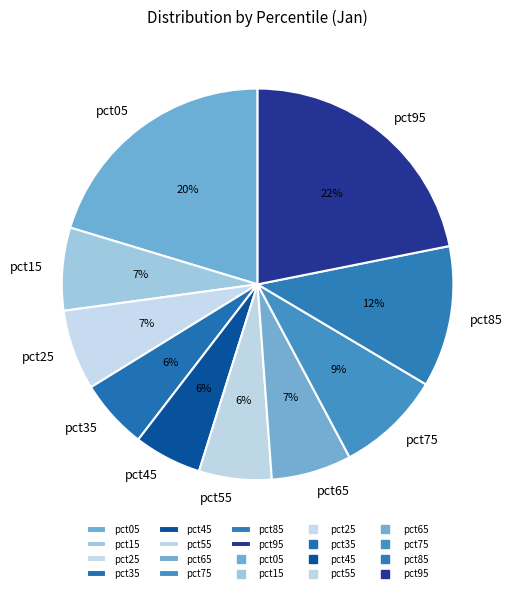

Is it true that pct25 is 7% of the pie?

True